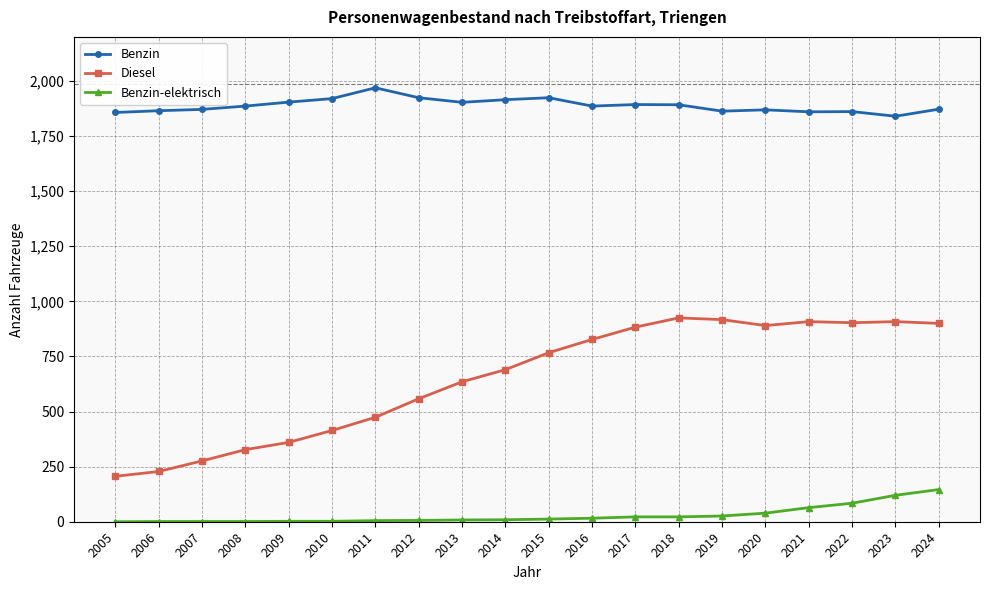

What is the greatest value displayed?

1969